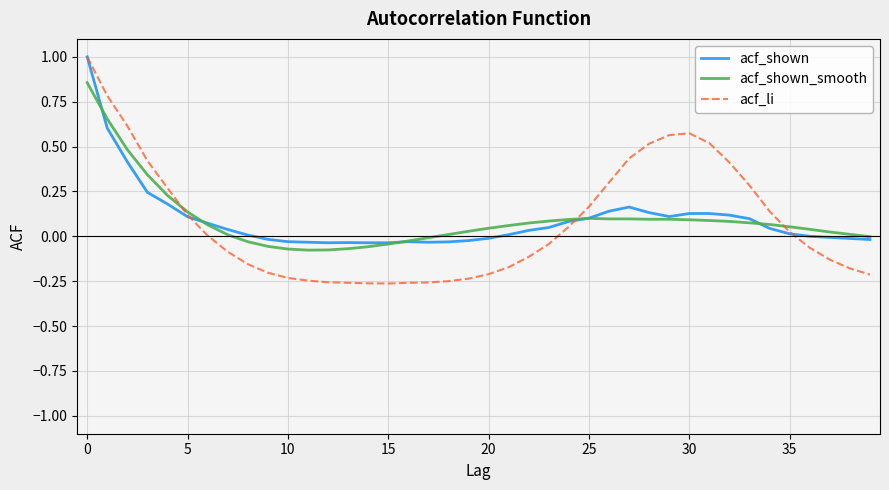

Which series has the widest spread of values?

acf_li